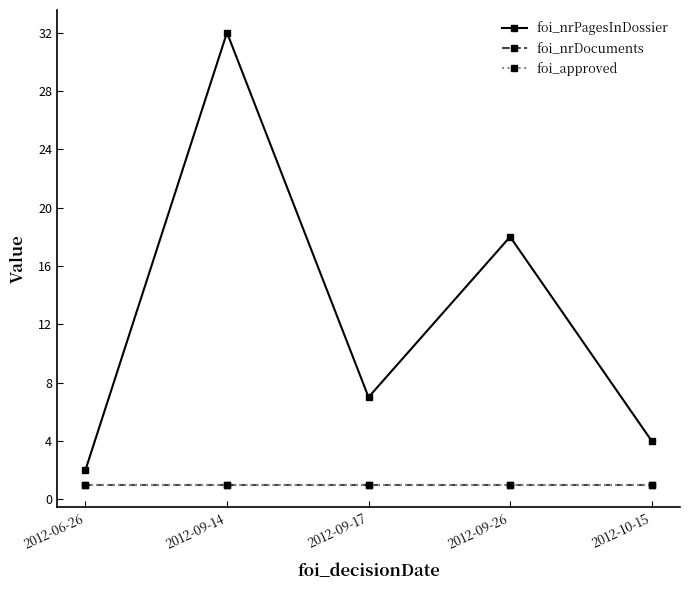

What is the smallest value displayed?

1